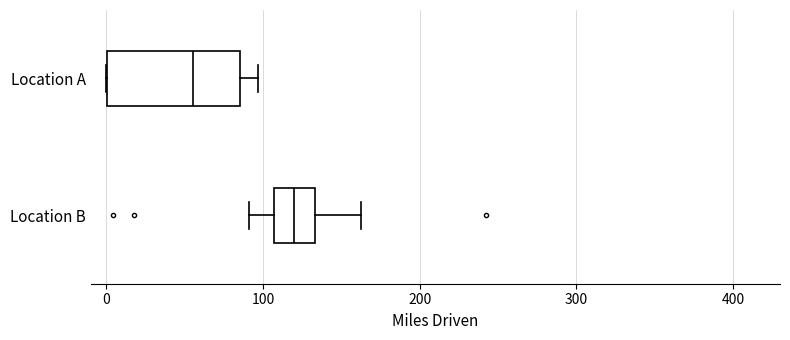

Reading bottom to top, read every box against the x-axis: the position of its median line, the range the box covers, and the ends of its whiskers. The values are not printed on the chart, so give them approximately, as read against the axis.

Location B: median 120, box 110 to 130, whiskers 90 to 160
Location A: median 60, box 0 to 90, whiskers 0 to 100